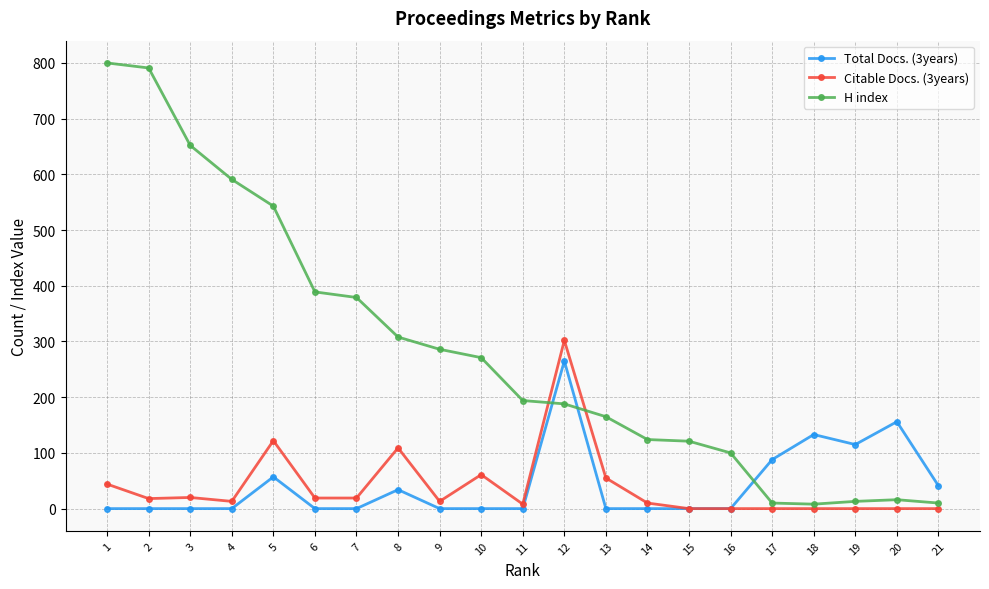

True or false: H index and Total Docs. (3years) intersect in this chart.

True